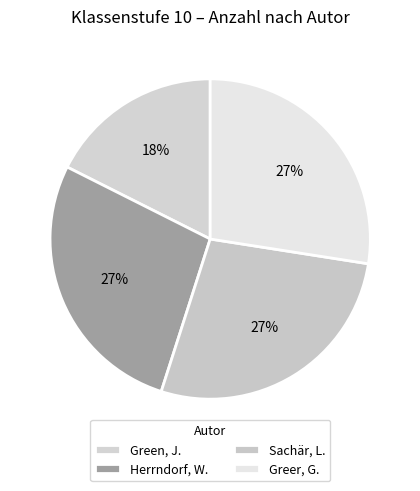

How many slices are in this pie chart?

4